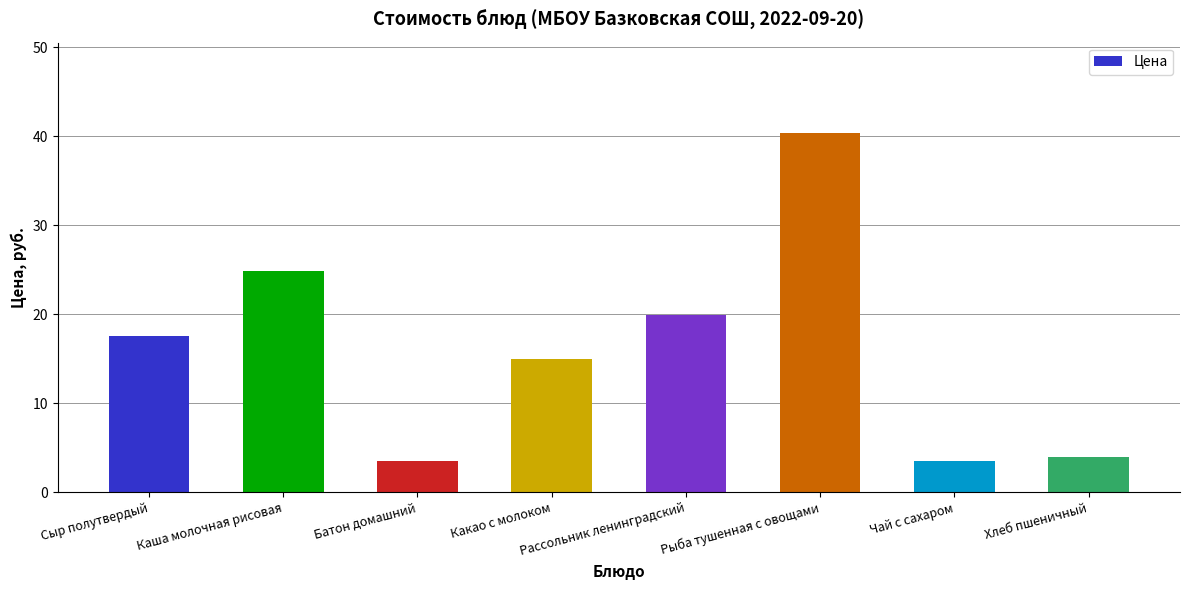

What value does the data have at Хлеб пшеничный?

4.0